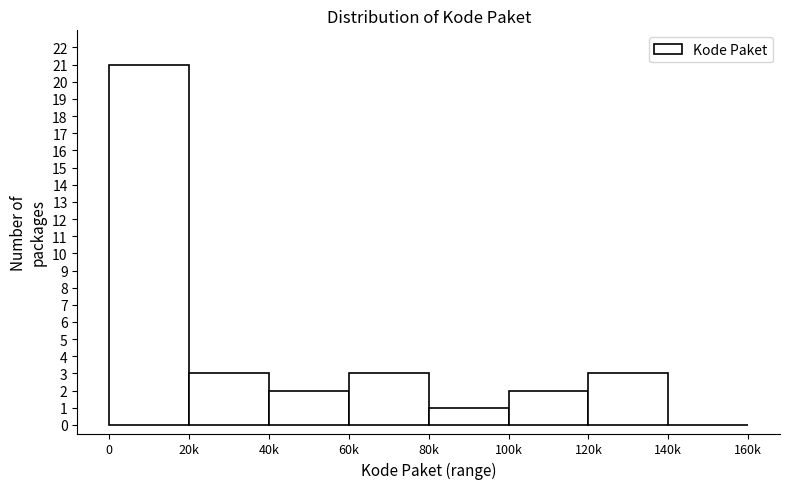

Reading left to right, what are all the values shown in this chart?

0=21	20k=3	40k=2	60k=3	80k=1	100k=2	120k=3	140k=0